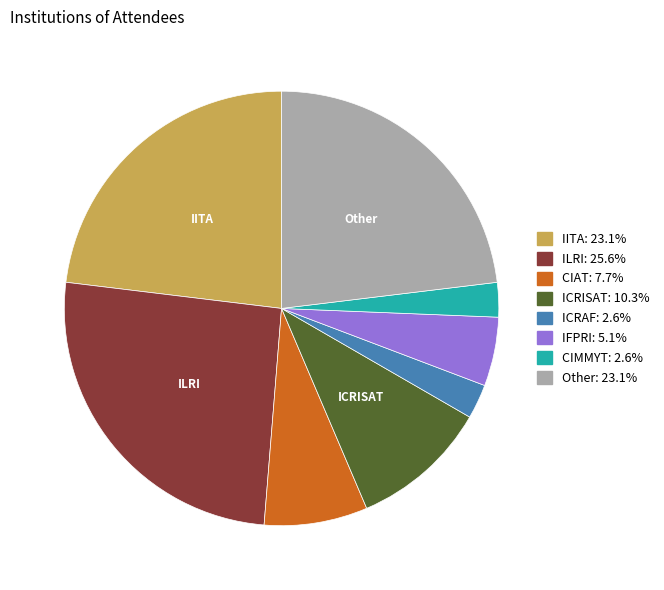

Does any single category account for the majority?

No